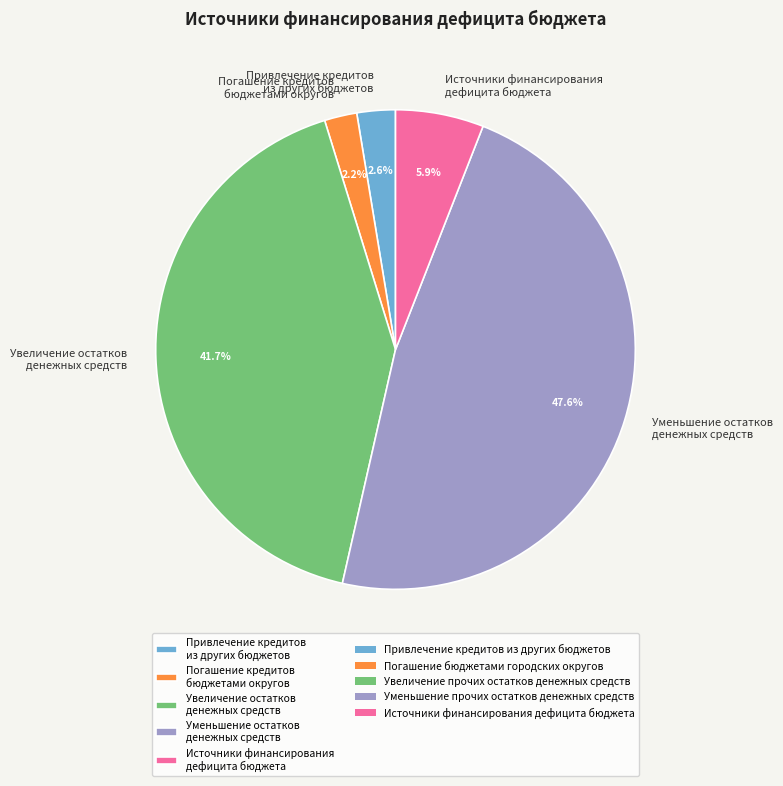

Which category has the biggest portion of the pie?

Уменьшение остатков денежных средств